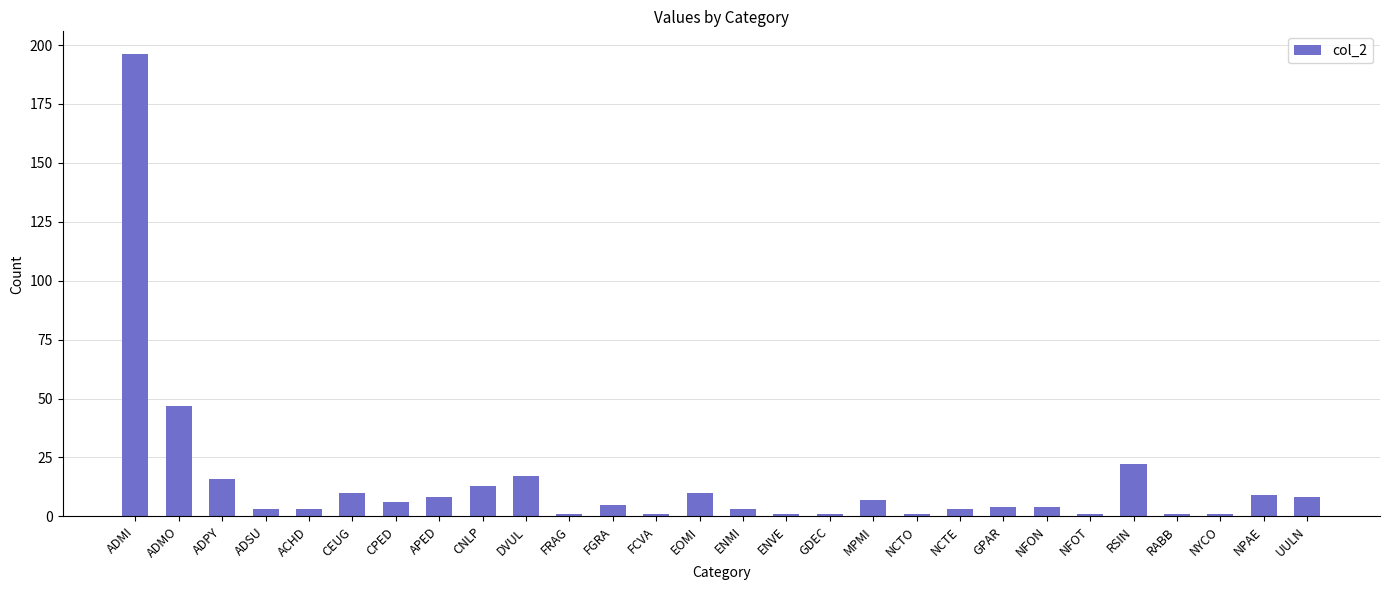

How many categories are shown in the chart?

28